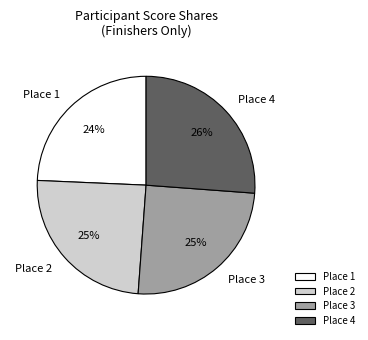

Is there any slice that represents more than half of the pie?

No